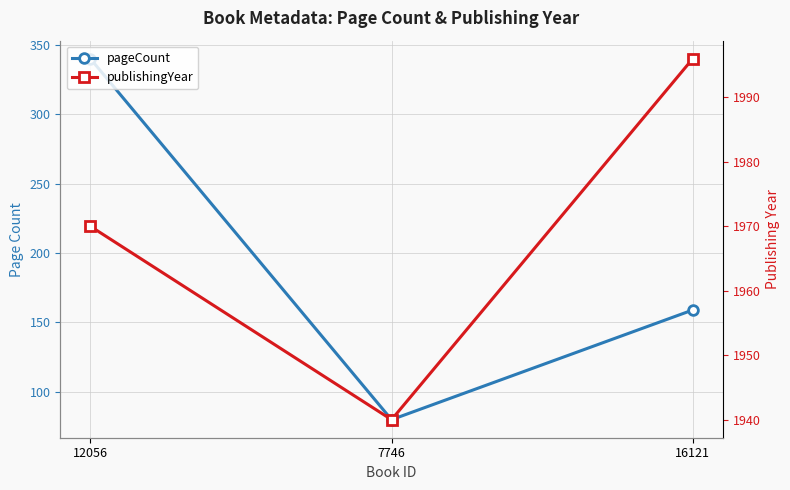

What is the value of the publishingYear point at the 3rd from the left?

1996